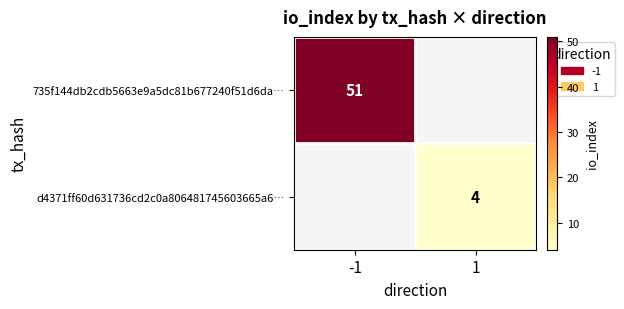

At how many categories does at least one series exceed 36?

1